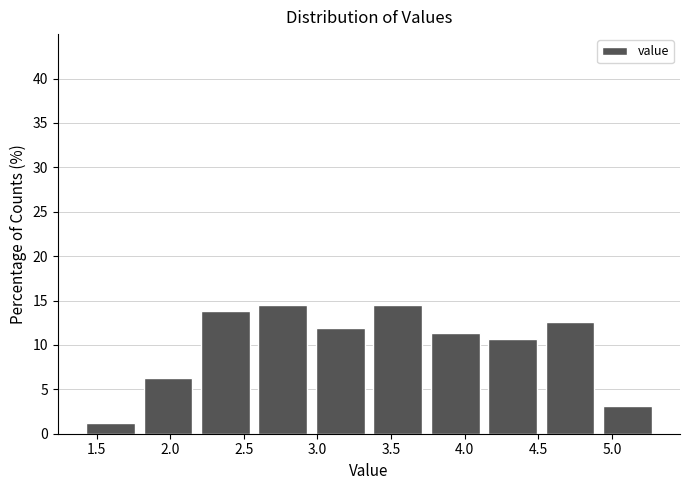

How tall is the bar that spans 3.74 to 4.13 on the x-axis? Neither the bar edges nor the heights are printed on the chart, so give them approximately, as read against the axes.

11.5